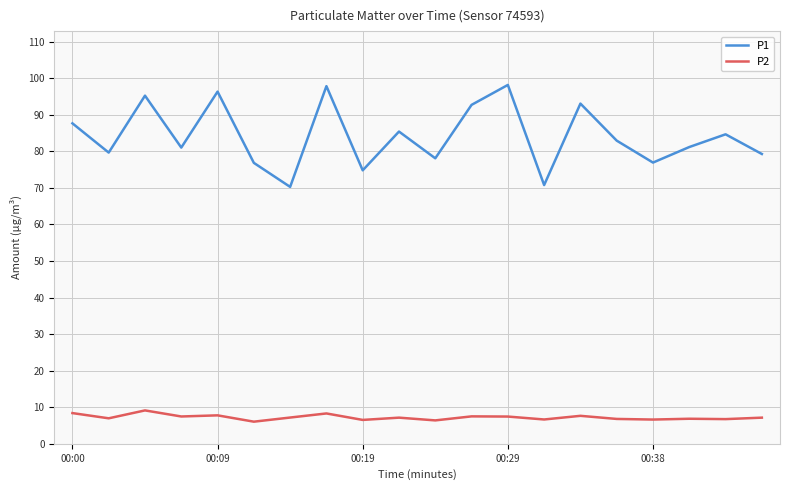

What is the difference between the second highest and second lowest values in the P2 series?

2.0